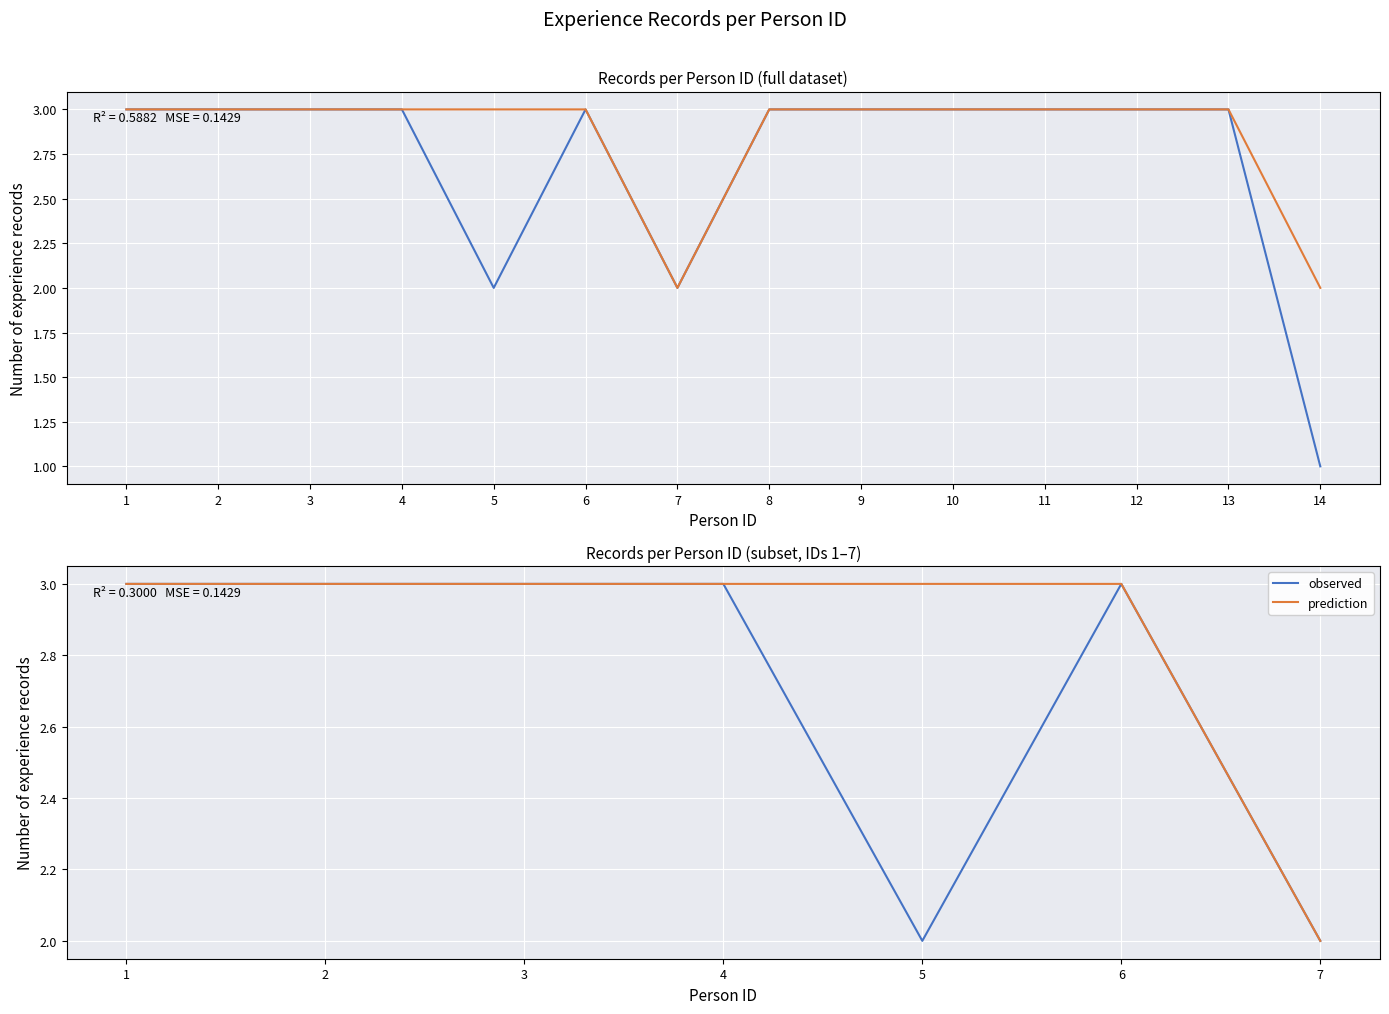

What is the greatest value displayed?

3